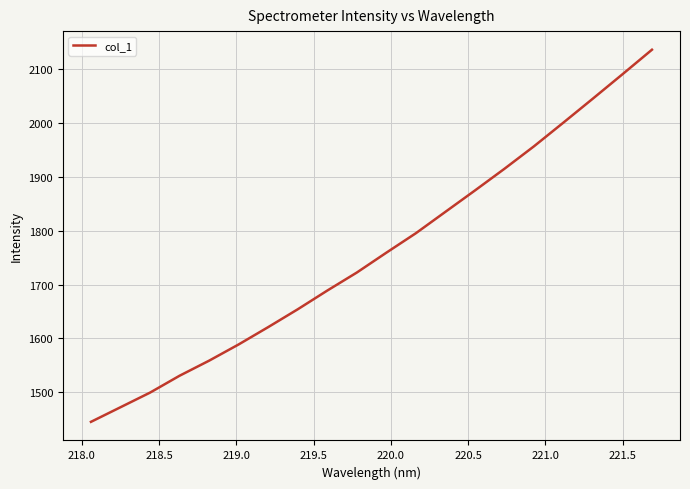

What is the maximum value shown in the chart?

2136.0